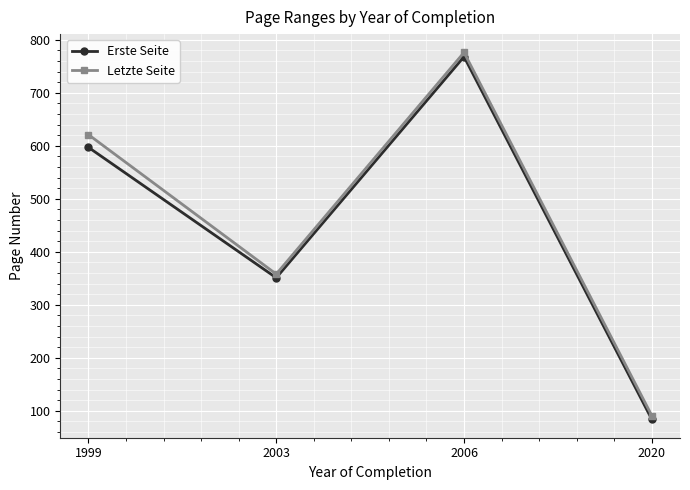

Is this an area chart (filled region under the line)?

No